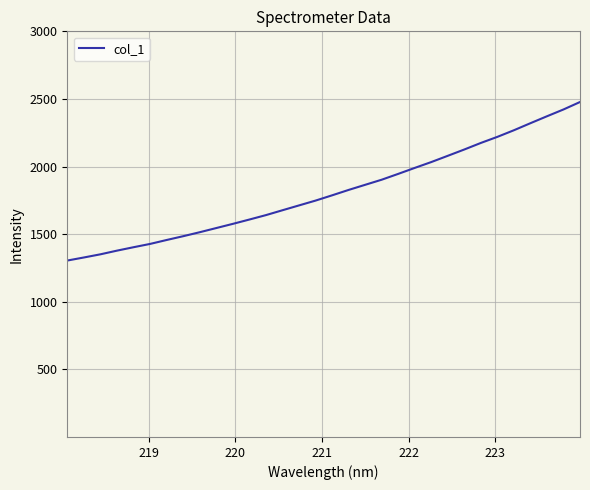

What is the maximum value shown in the chart?

2477.2